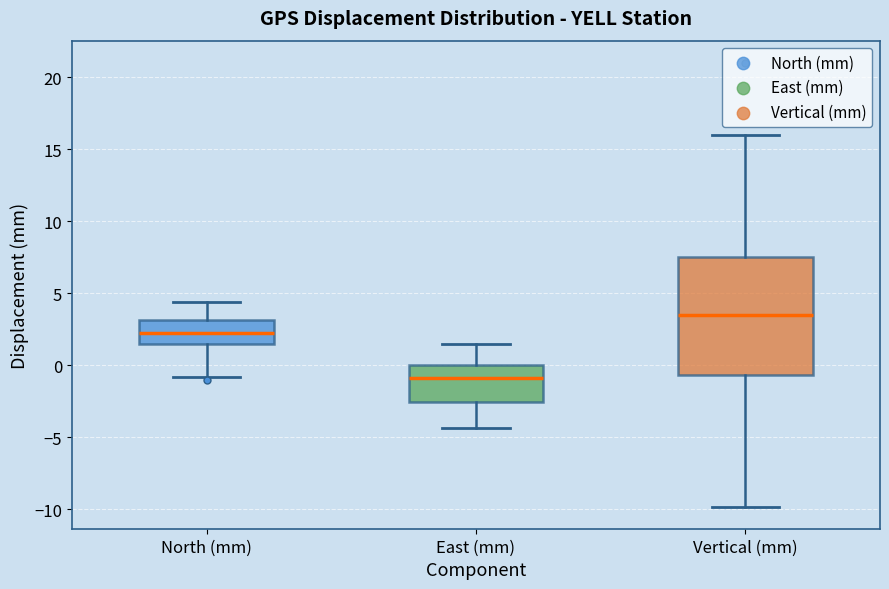

Reading left to right, transcribe this box plot: for each box, give where its median line is, the range the box spans, and where its two whiskers end, as read against the y-axis. The values are not printed on the chart, so give them approximately, as read against the axis.

North (mm): median 2.0, box 1.5 to 3.0, whiskers -1.0 to 4.5
East (mm): median -1.0, box -2.5 to 0.0, whiskers -4.5 to 1.5
Vertical (mm): median 3.5, box -0.5 to 7.5, whiskers -10.0 to 16.0